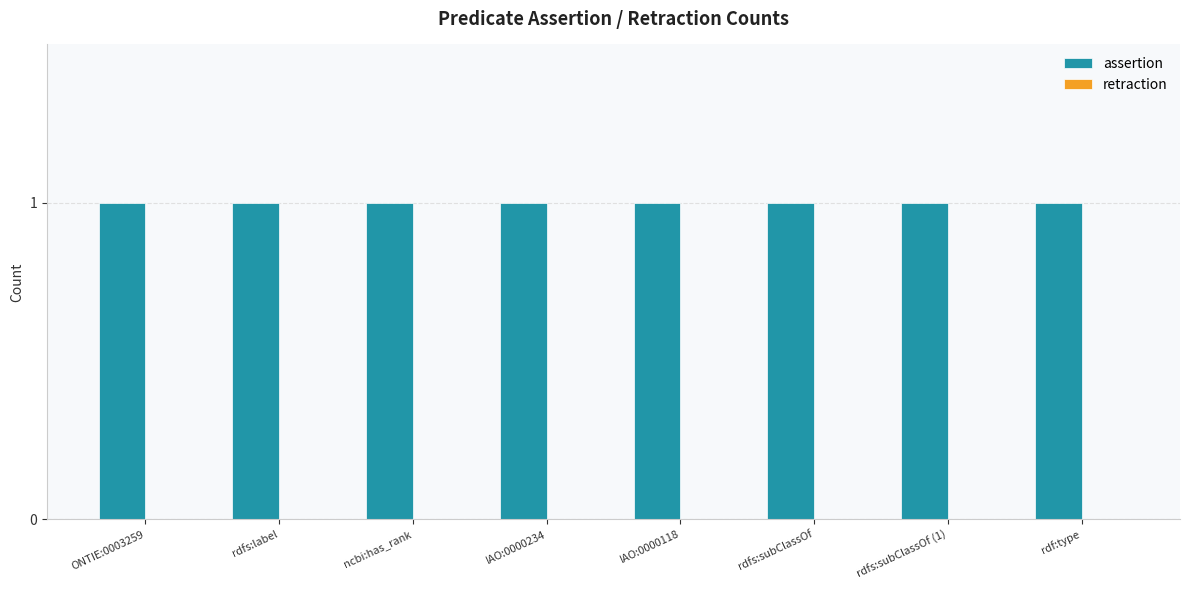

Is it true that assertion equals 1 at ncbi:has_rank?

True